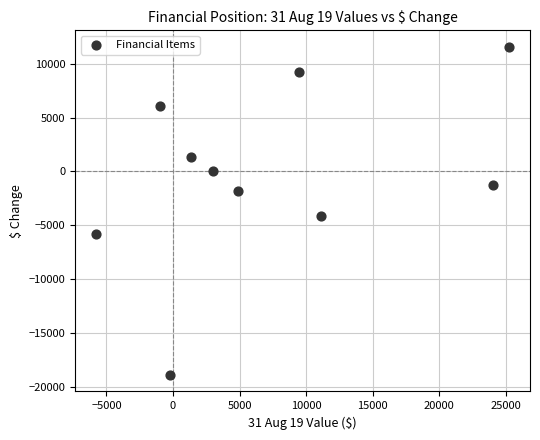

What is the range of X values (max minus min)?

31063.0